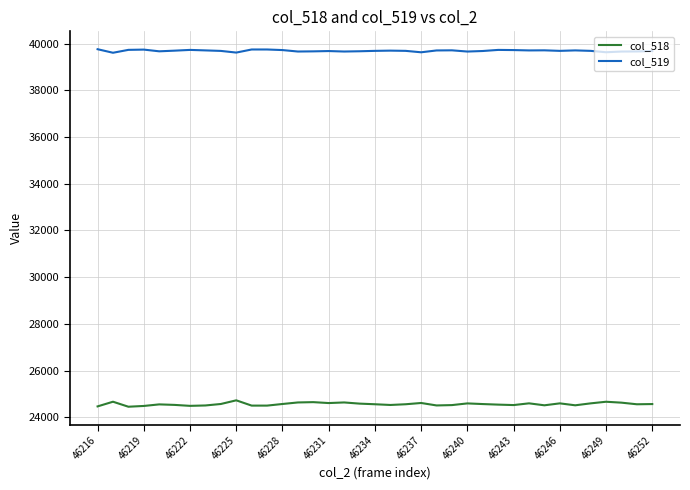

True or false: col_518 and col_519 cross at least once.

False